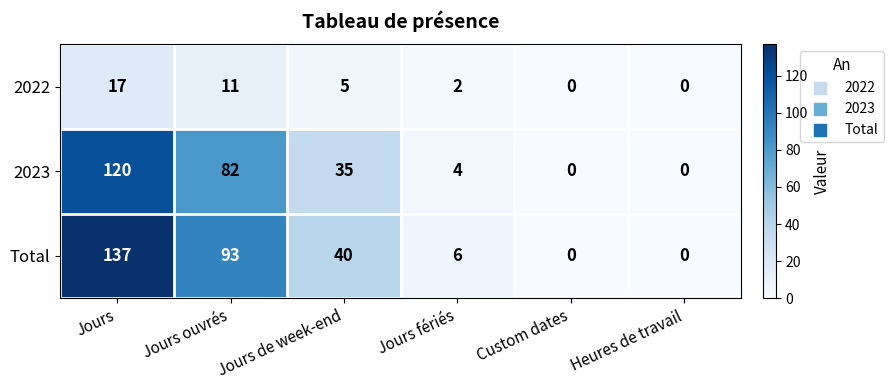

Is the value of Total at Jours de week-end greater than the value of 2023 at Jours fériés?

Yes